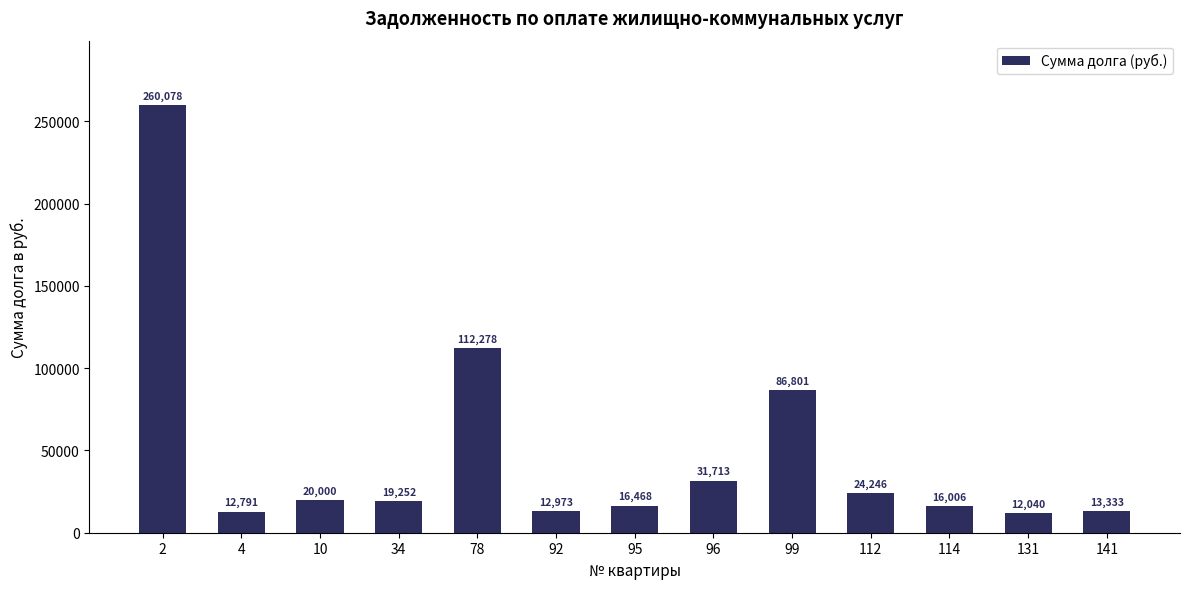

What is the smallest value displayed?

12040.1